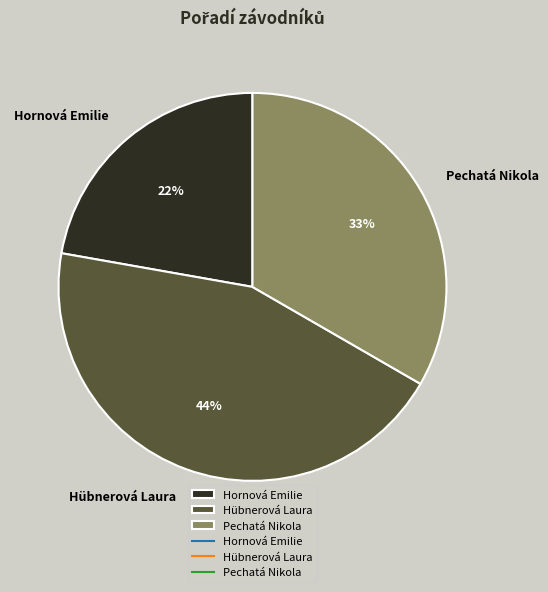

Which has a higher value, Pechatá Nikola or Hübnerová Laura?

Hübnerová Laura